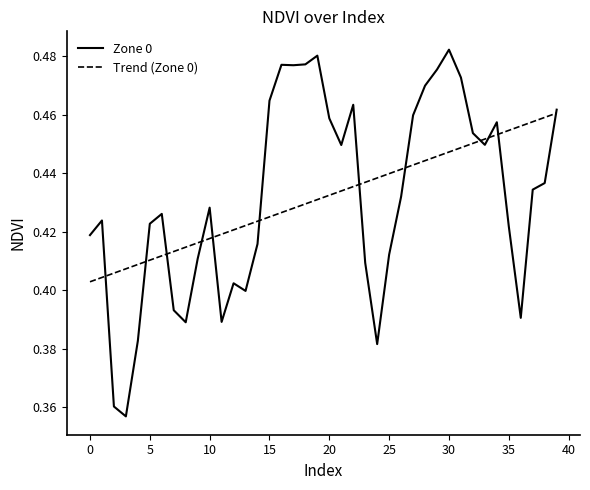

How many points are lower than both their immediate neighbors (excluding endpoints)?

9